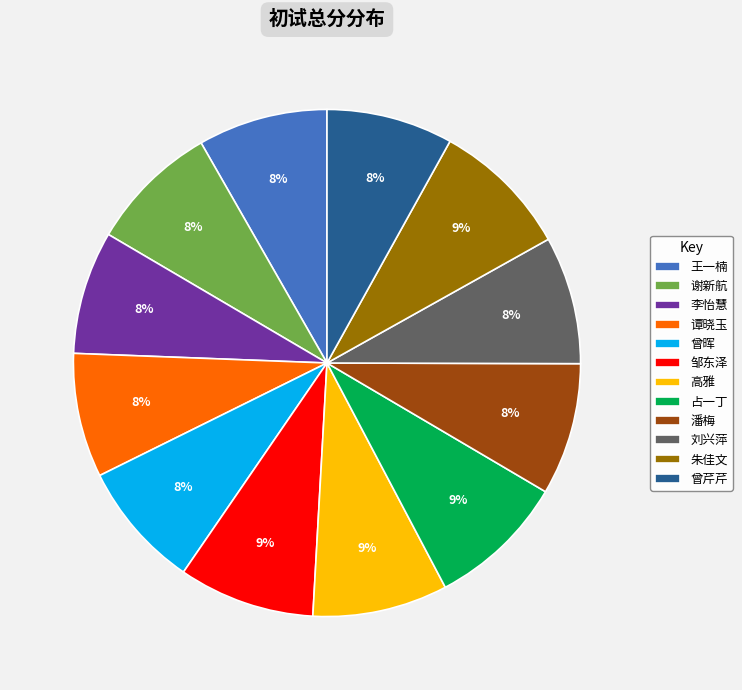

To the nearest percent, what portion does 谭晓玉 represent?

8%